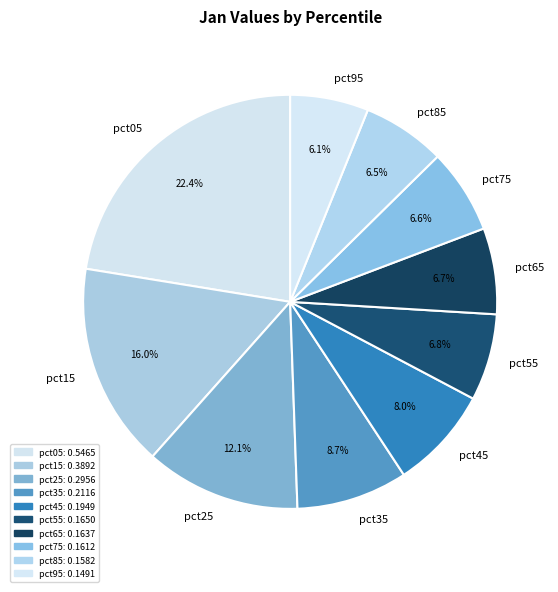

To the nearest percent, what is the combined percentage of pct25 and pct35?

21%